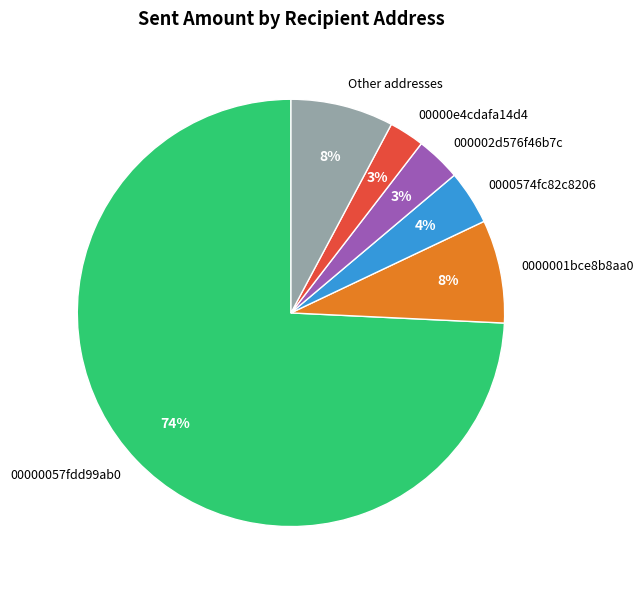

To the nearest percent, what is the average slice percentage?

17%